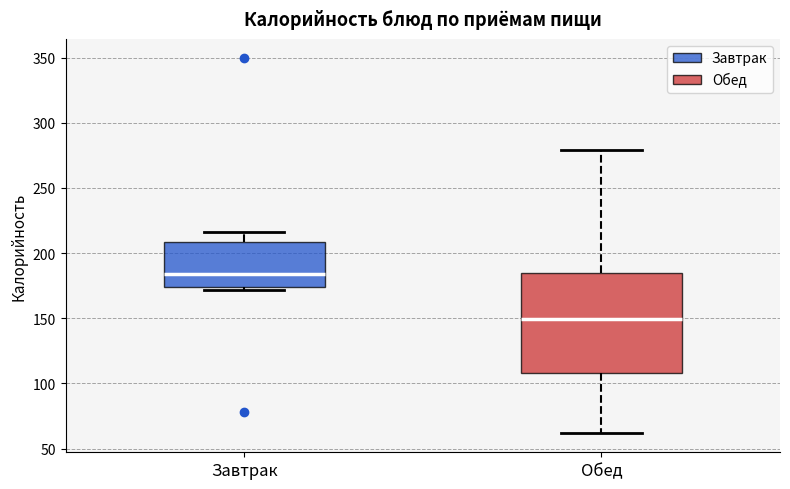

Which box's median line is the highest?

Завтрак